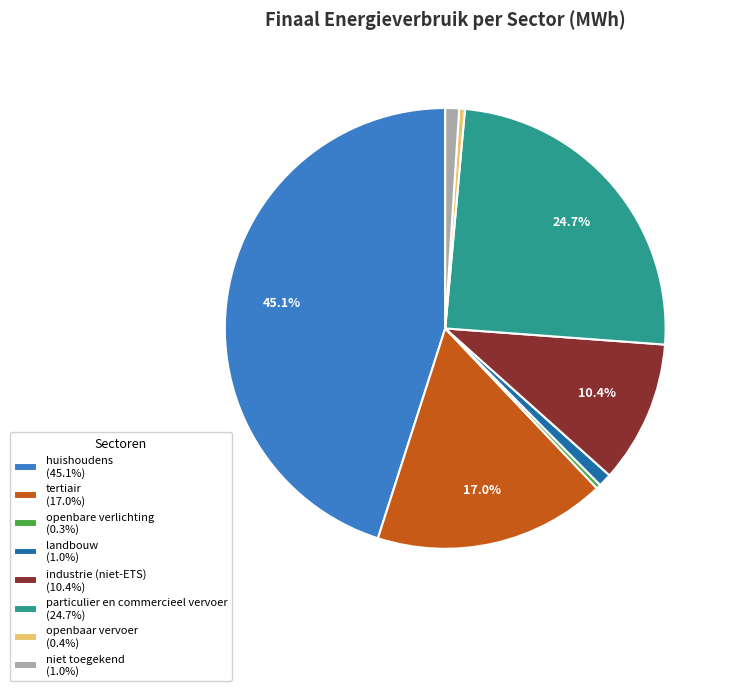

Combined, do tertiair and industrie (niet-ETS) account for over 50%?

No